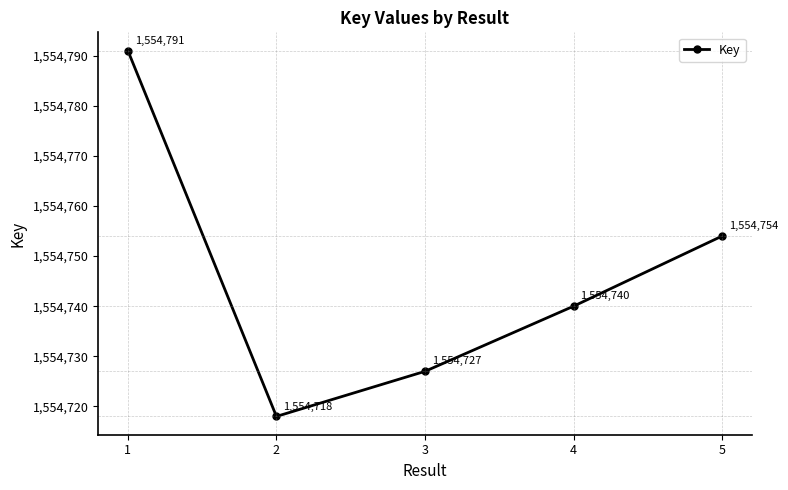

True or false: the data has more than 2 interior local peaks.

False